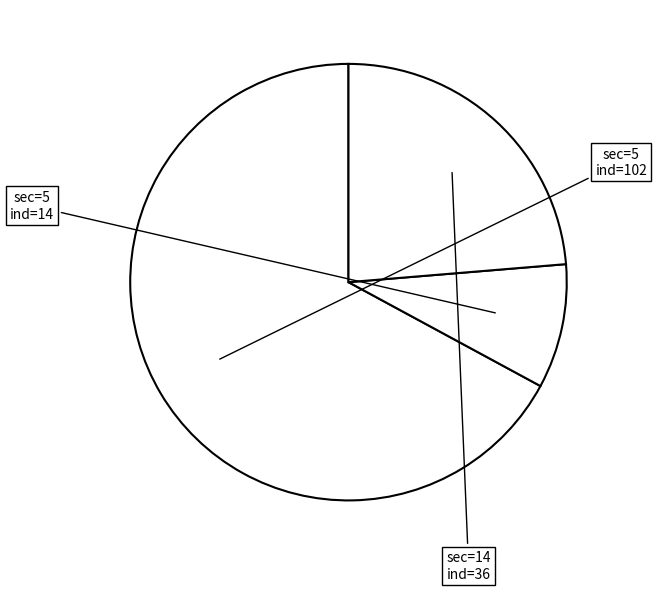

Count the number of slices in the pie.

3